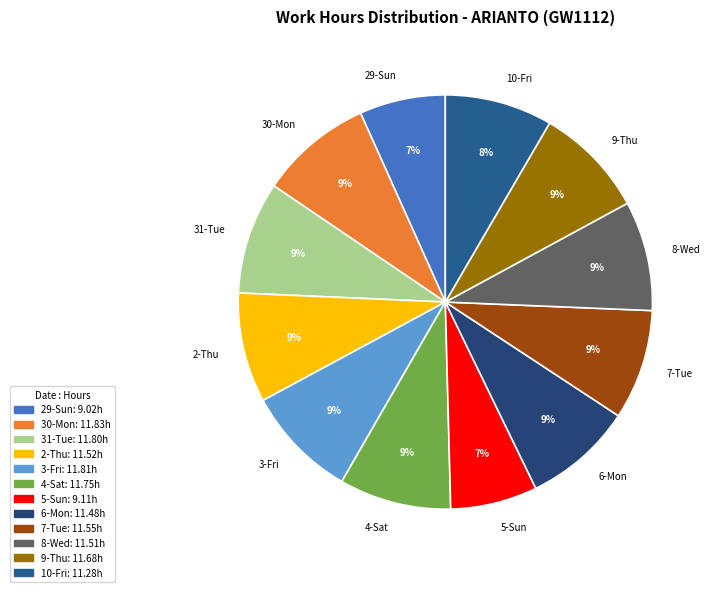

To the nearest percent, what is the combined percentage of 7-Tue and 2-Thu?

17%